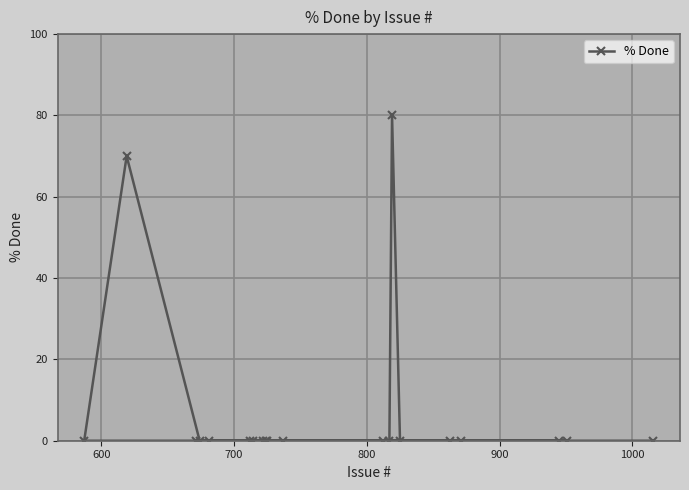

What is the difference between the second highest and minimum values?

70